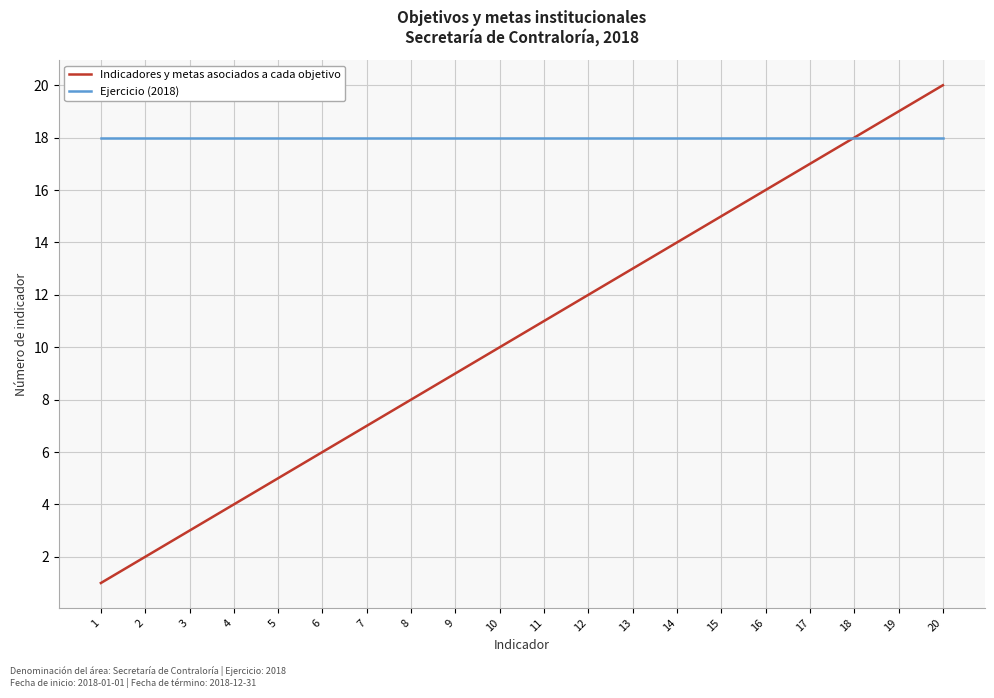

At which label does Indicadores y metas asociados a cada objetivo reach its peak?

20